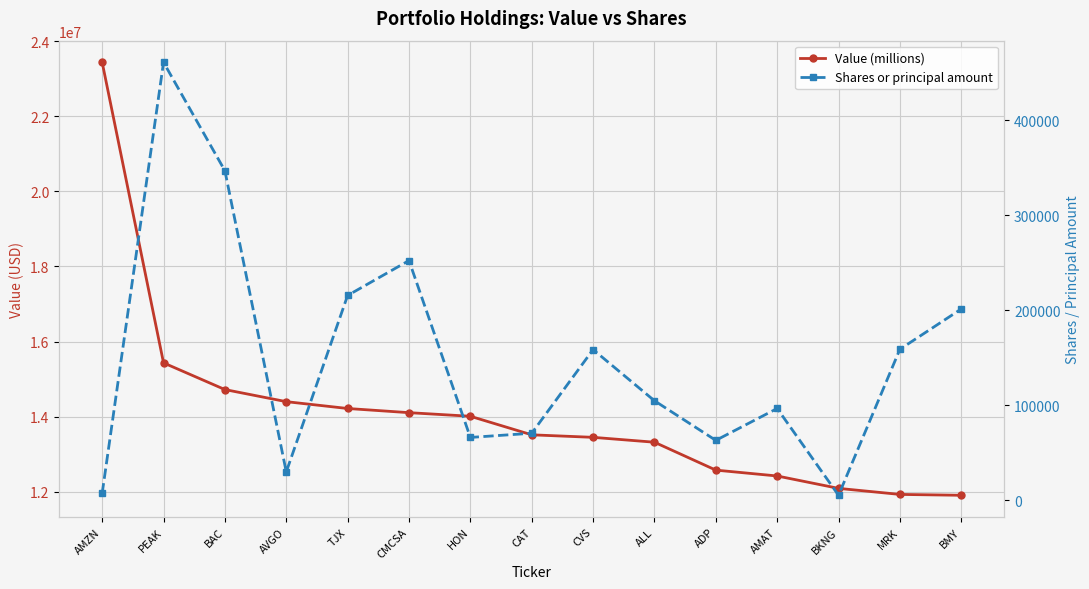

What is the difference between the Shares or principal amount values at BKNG and CVS?

153392